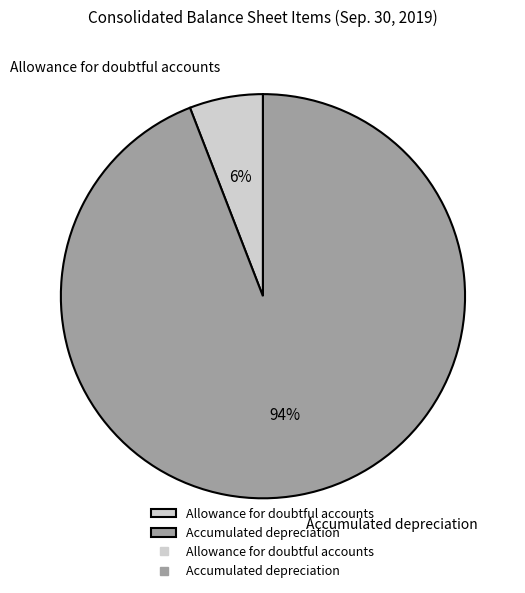

Is the sum of Accumulated depreciation and Allowance for doubtful accounts greater than half?

Yes